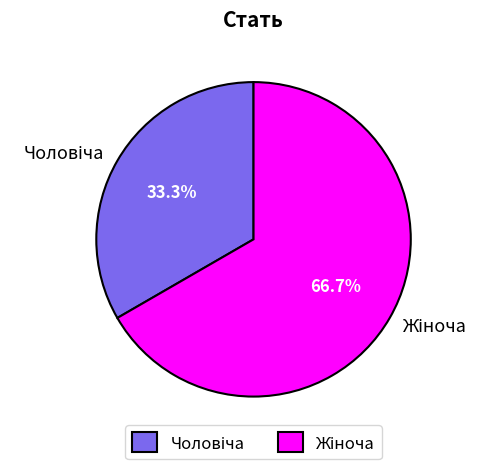

Does any single category account for the majority?

Yes